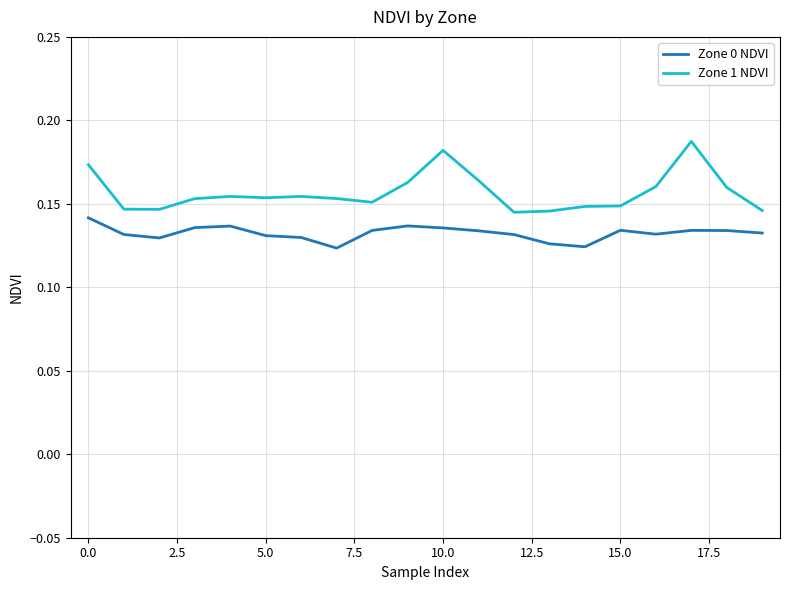

True or false: Zone 1 NDVI and Zone 0 NDVI cross at least once.

False